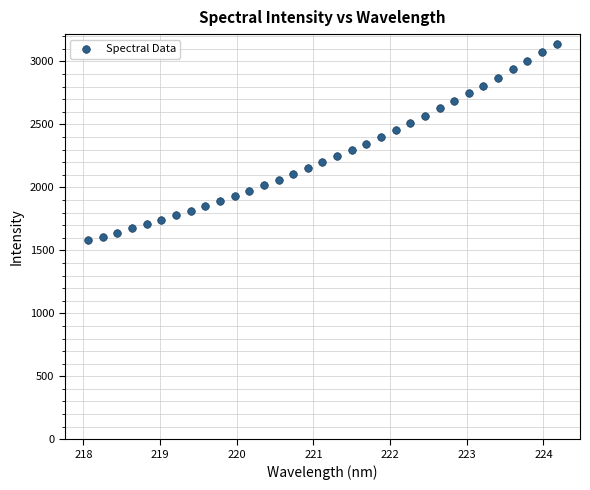

What is the range of Y values (max minus min)?

1559.4